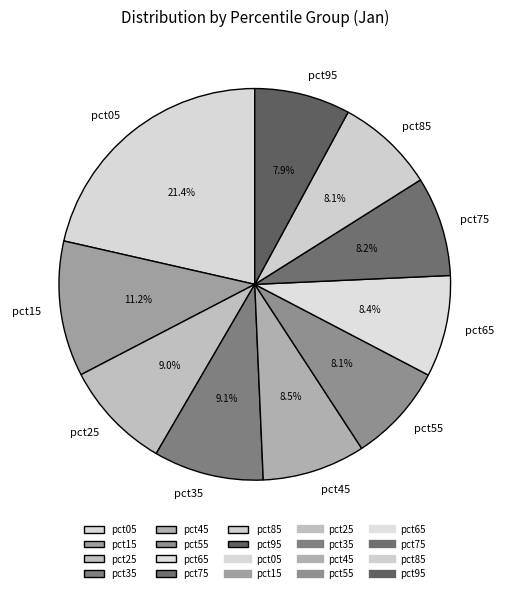

Is the sum of pct25 and pct15 greater than half?

No